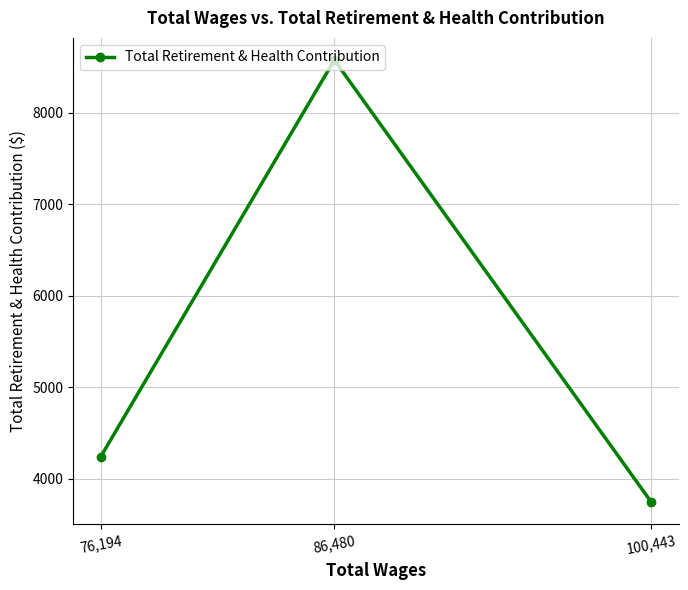

Reading left to right, what are all the values shown in this chart?

76,194=4240	86,480=8578	100,443=3742